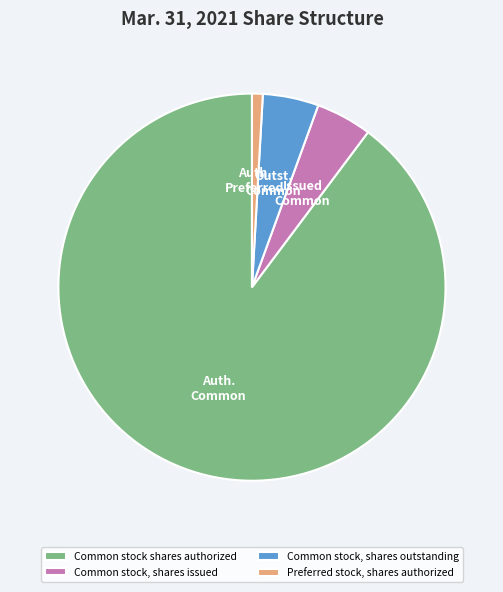

What is the smallest slice in the pie chart?

Preferred stock, shares authorized